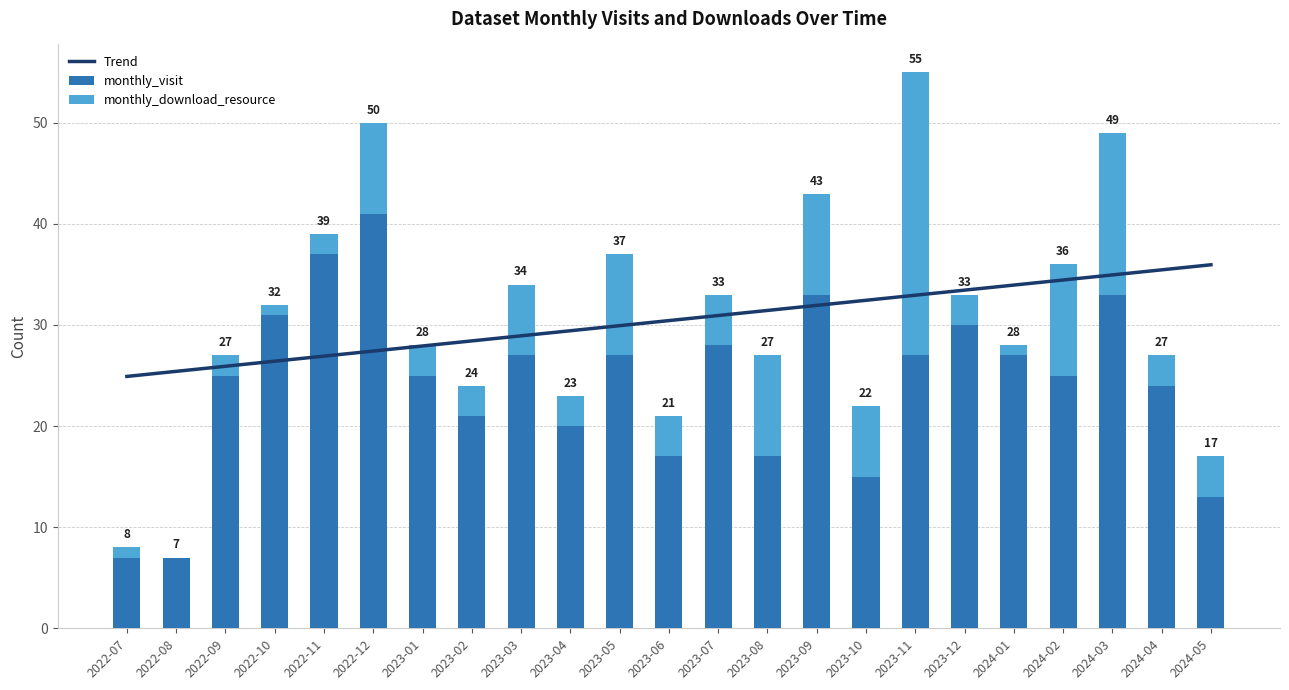

Reading left to right, transcribe all the data shown in this chart.

monthly_visit: 7	7	25	31	37	41	25	21	27	20	27	17	28	17	33	15	27	30	27	25	33	24	13
monthly_download_resource: 1	0	2	1	2	9	3	3	7	3	10	4	5	10	10	7	28	3	1	11	16	3	4